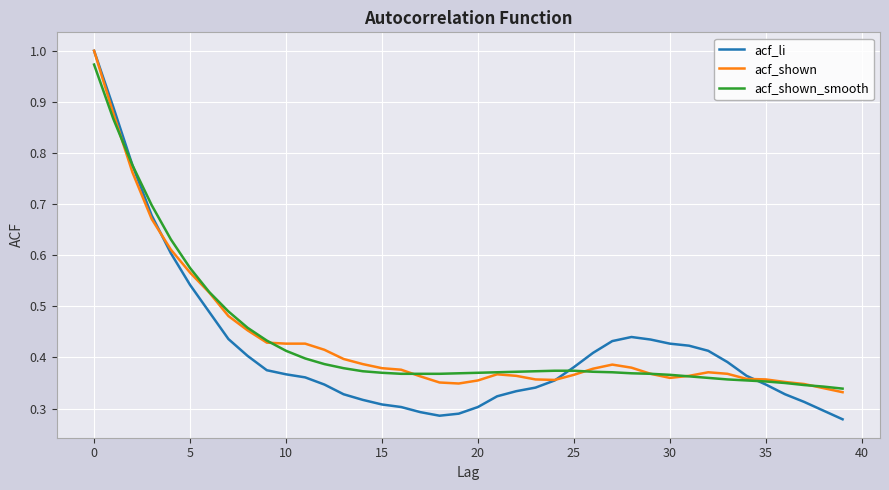

Which series has the widest spread of values?

acf_li